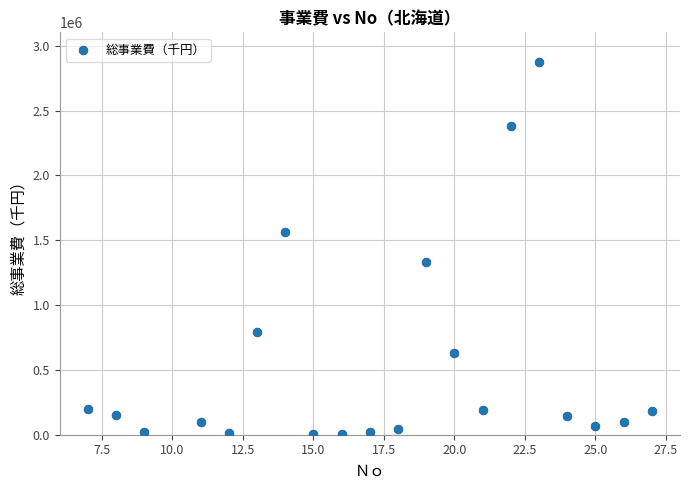

What is the range of X values (max minus min)?

20